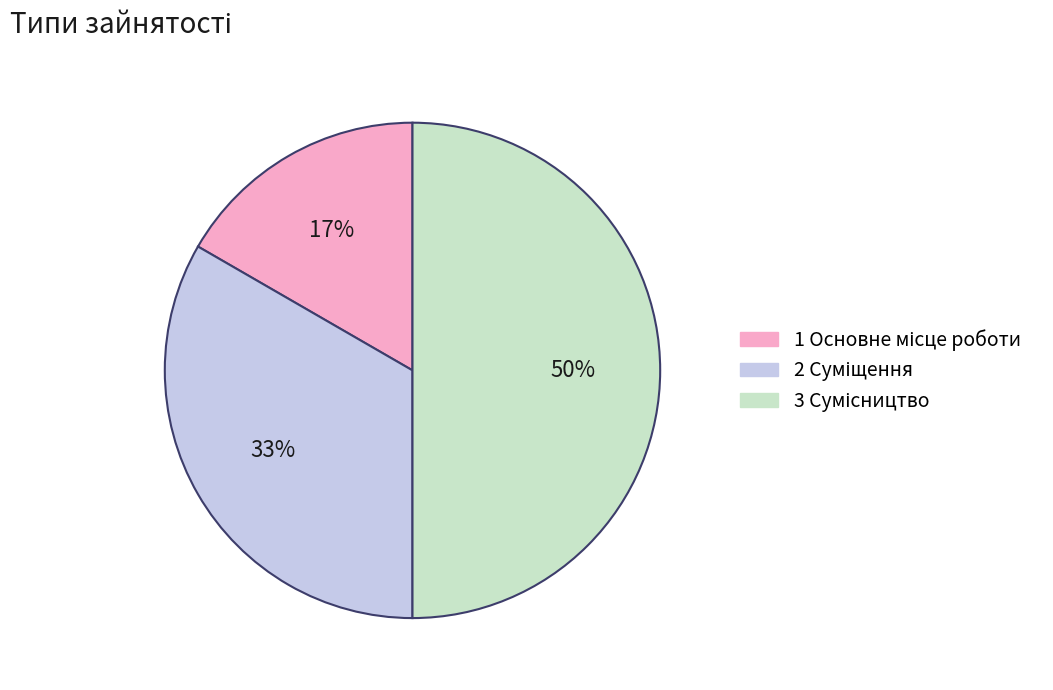

To the nearest percent, what is the average slice percentage?

33%